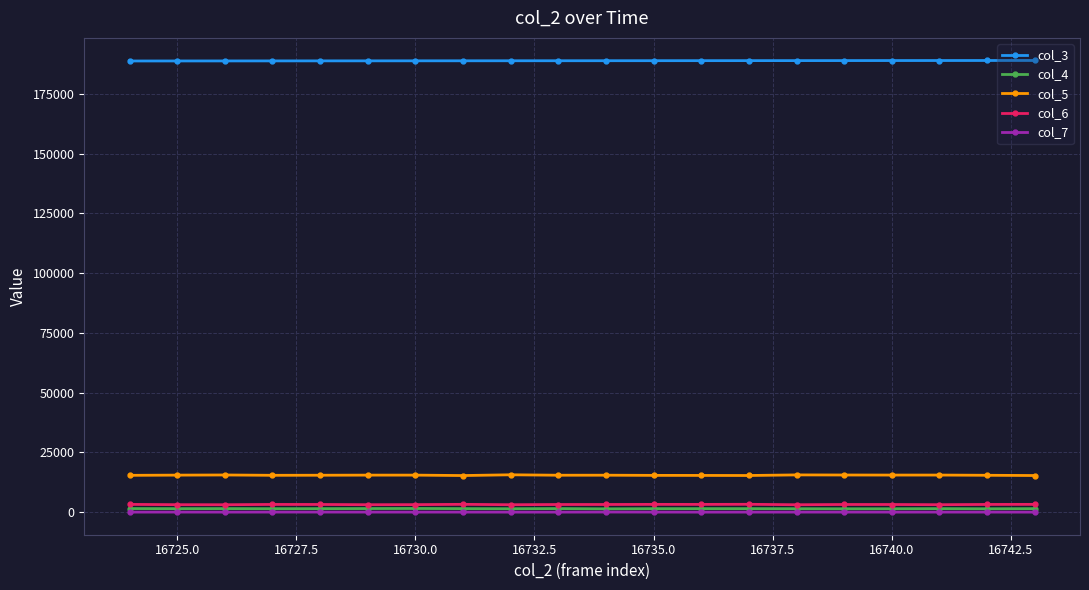

What is the greatest value displayed?

188902